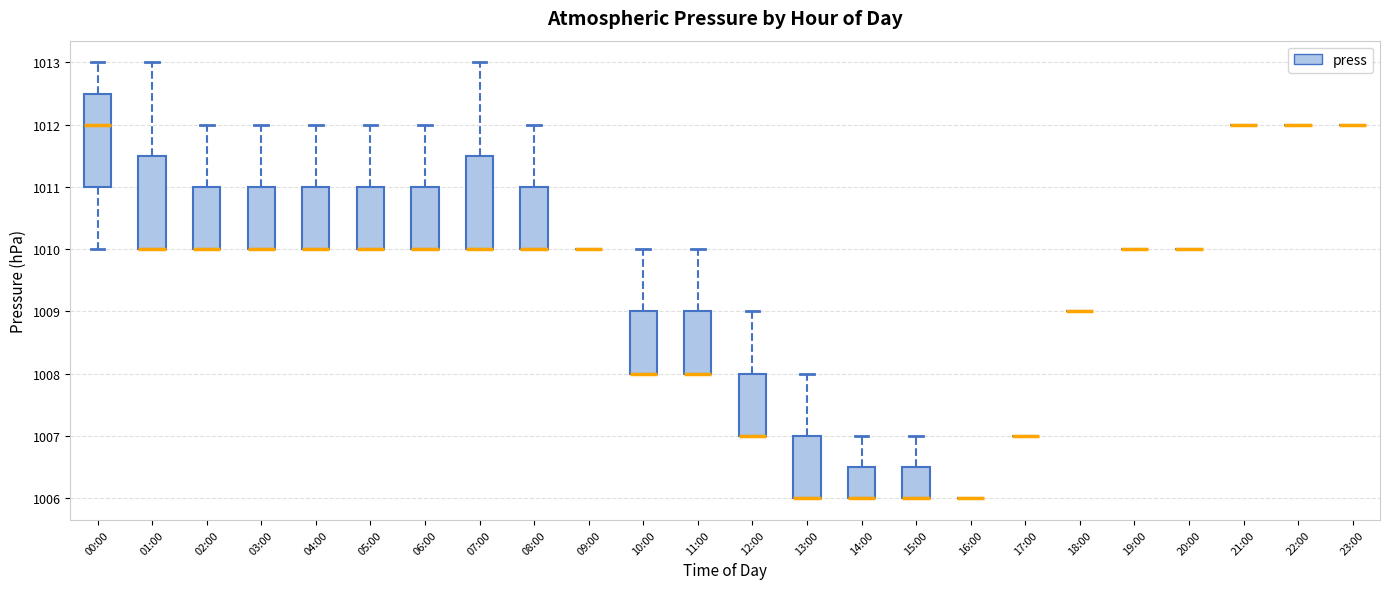

Reading left to right, transcribe this box plot: for each box, give where its median line is, the range the box spans, and where its two whiskers end, as read against the y-axis. The values are not printed on the chart, so give them approximately, as read against the axis.

00:00: median 1012.0, box 1011.0 to 1012.5, whiskers 1010.0 to 1013.0
01:00: median 1010.0 (drawn on the box's lower edge), box 1010.0 to 1011.5, whiskers 1010.0 to 1013.0
02:00: median 1010.0 (drawn on the box's lower edge), box 1010.0 to 1011.0, whiskers 1010.0 to 1012.0
03:00: median 1010.0 (drawn on the box's lower edge), box 1010.0 to 1011.0, whiskers 1010.0 to 1012.0
04:00: median 1010.0 (drawn on the box's lower edge), box 1010.0 to 1011.0, whiskers 1010.0 to 1012.0
05:00: median 1010.0 (drawn on the box's lower edge), box 1010.0 to 1011.0, whiskers 1010.0 to 1012.0
06:00: median 1010.0 (drawn on the box's lower edge), box 1010.0 to 1011.0, whiskers 1010.0 to 1012.0
07:00: median 1010.0 (drawn on the box's lower edge), box 1010.0 to 1011.5, whiskers 1010.0 to 1013.0
08:00: median 1010.0 (drawn on the box's lower edge), box 1010.0 to 1011.0, whiskers 1010.0 to 1012.0
09:00: box collapsed to a line at 1010.0, whiskers 1010.0 to 1010.0
10:00: median 1008.0 (drawn on the box's lower edge), box 1008.0 to 1009.0, whiskers 1008.0 to 1010.0
11:00: median 1008.0 (drawn on the box's lower edge), box 1008.0 to 1009.0, whiskers 1008.0 to 1010.0
12:00: median 1007.0 (drawn on the box's lower edge), box 1007.0 to 1008.0, whiskers 1007.0 to 1009.0
13:00: median 1006.0 (drawn on the box's lower edge), box 1006.0 to 1007.0, whiskers 1006.0 to 1008.0
14:00: median 1006.0 (drawn on the box's lower edge), box 1006.0 to 1006.5, whiskers 1006.0 to 1007.0
15:00: median 1006.0 (drawn on the box's lower edge), box 1006.0 to 1006.5, whiskers 1006.0 to 1007.0
16:00: box collapsed to a line at 1006.0, whiskers 1006.0 to 1006.0
17:00: box collapsed to a line at 1007.0, whiskers 1007.0 to 1007.0
18:00: box collapsed to a line at 1009.0, whiskers 1009.0 to 1009.0
19:00: box collapsed to a line at 1010.0, whiskers 1010.0 to 1010.0
20:00: box collapsed to a line at 1010.0, whiskers 1010.0 to 1010.0
21:00: box collapsed to a line at 1012.0, whiskers 1012.0 to 1012.0
22:00: box collapsed to a line at 1012.0, whiskers 1012.0 to 1012.0
23:00: box collapsed to a line at 1012.0, whiskers 1012.0 to 1012.0